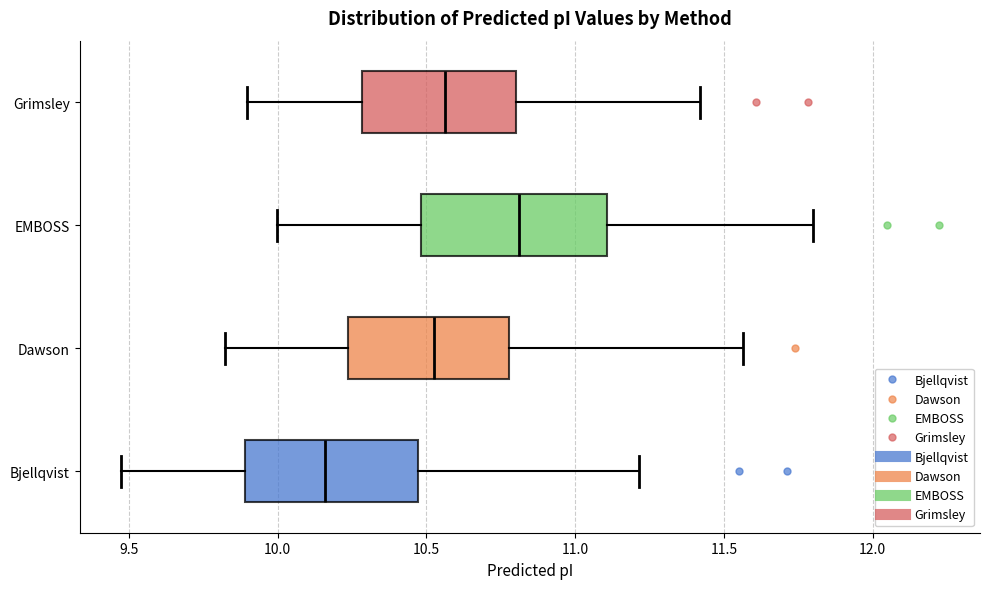

Where does the median line of the box for EMBOSS sit on the x-axis? The values are not printed on the chart, so give them approximately, as read against the axis.

10.80